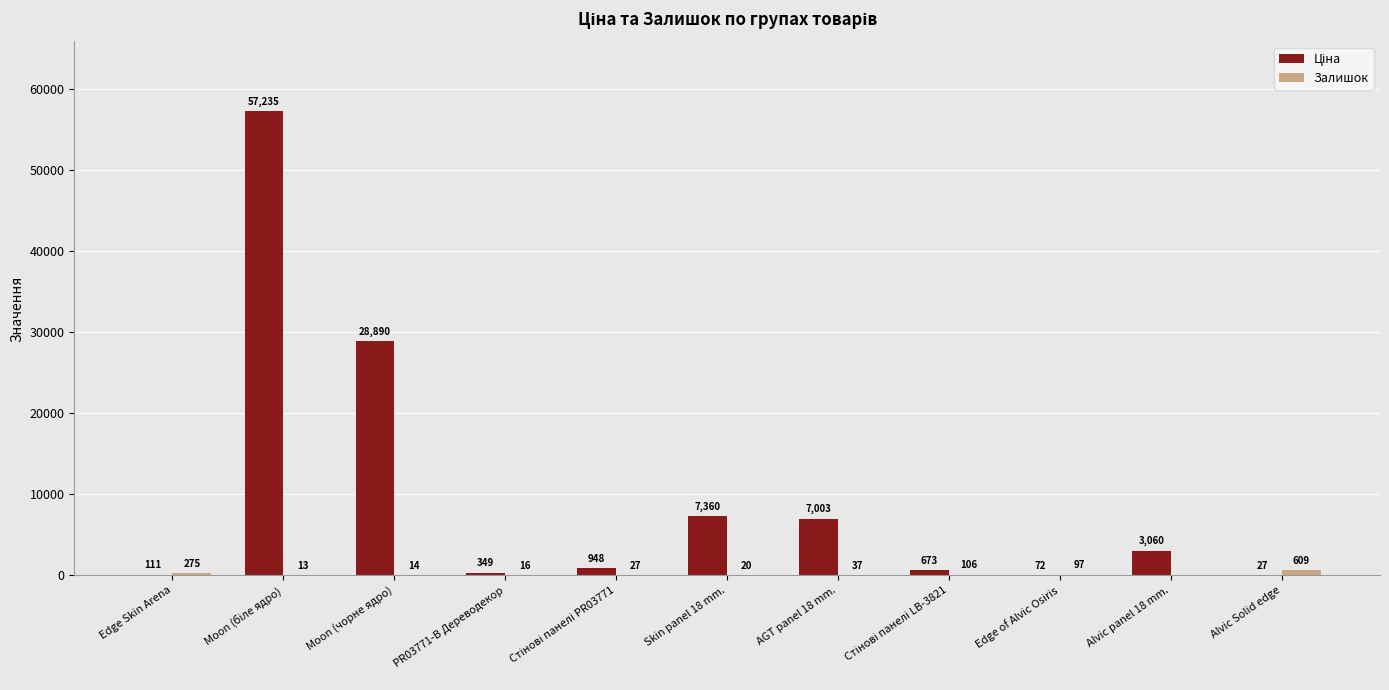

Does the chart contain stacked bars?

No